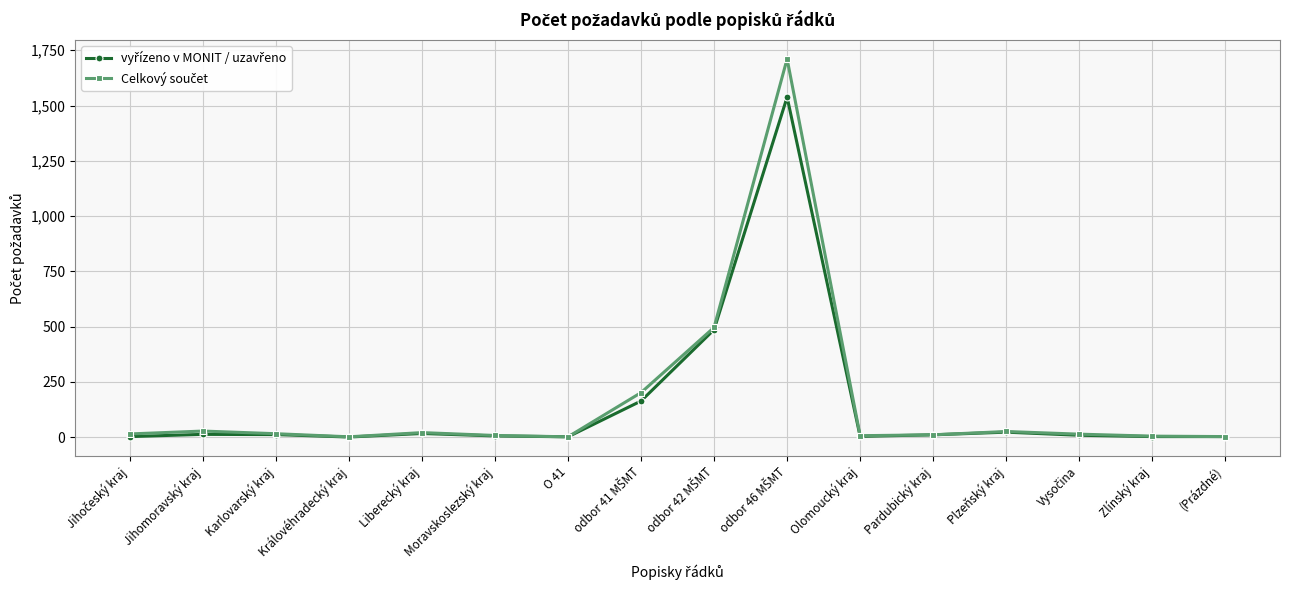

What is the label of the 2nd point from the left?

Jihomoravský kraj